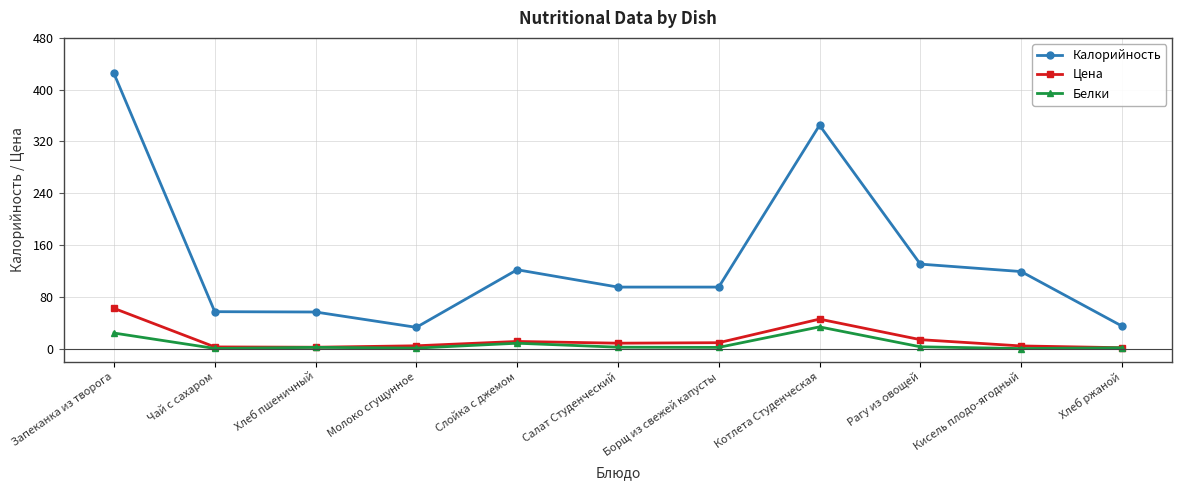

True or false: Белки and Калорийность cross at least once.

False